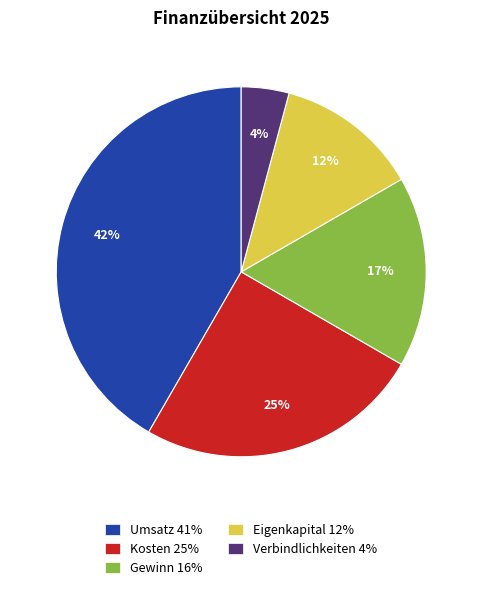

What percentage is the Gewinn slice, to the nearest percent?

17%